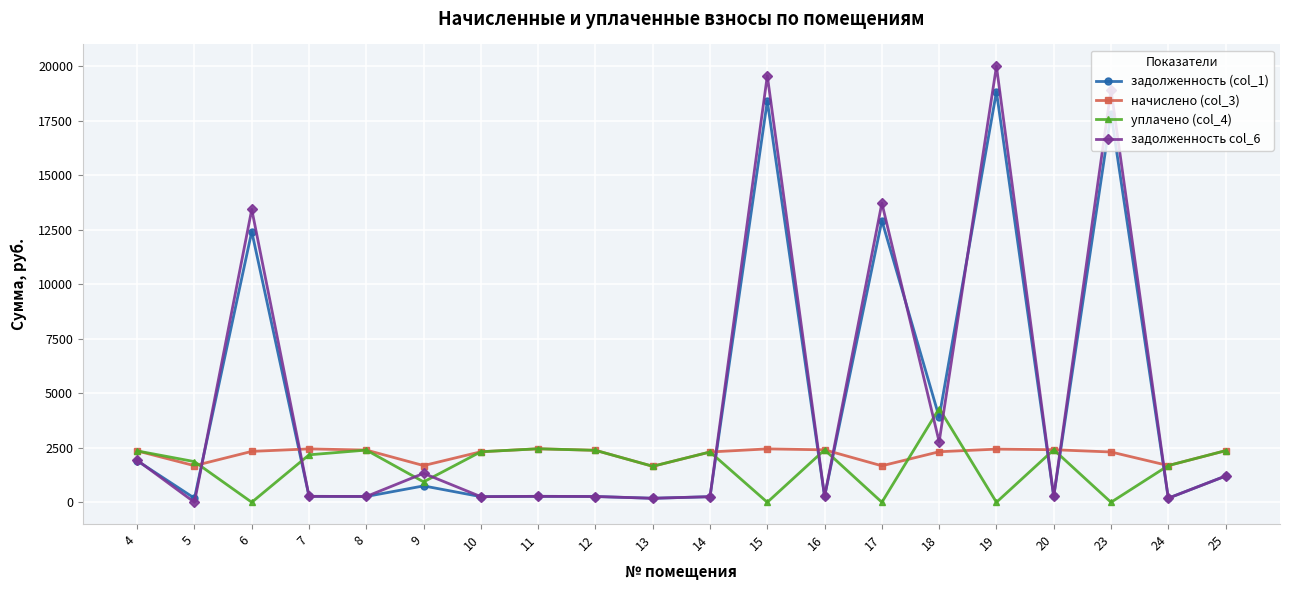

True or false: задолженность col_6 has a value of 271.9 at 7.

True